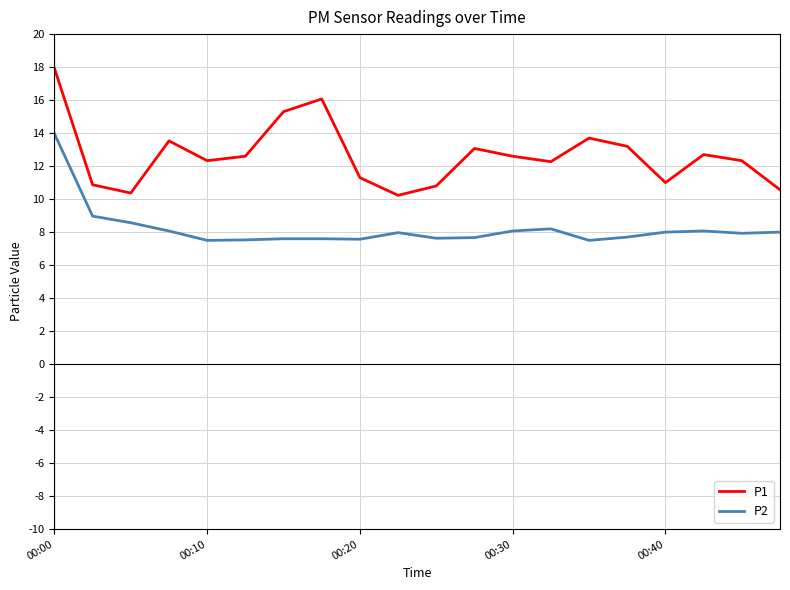

How many interior local peaks does the P1 series have?

5